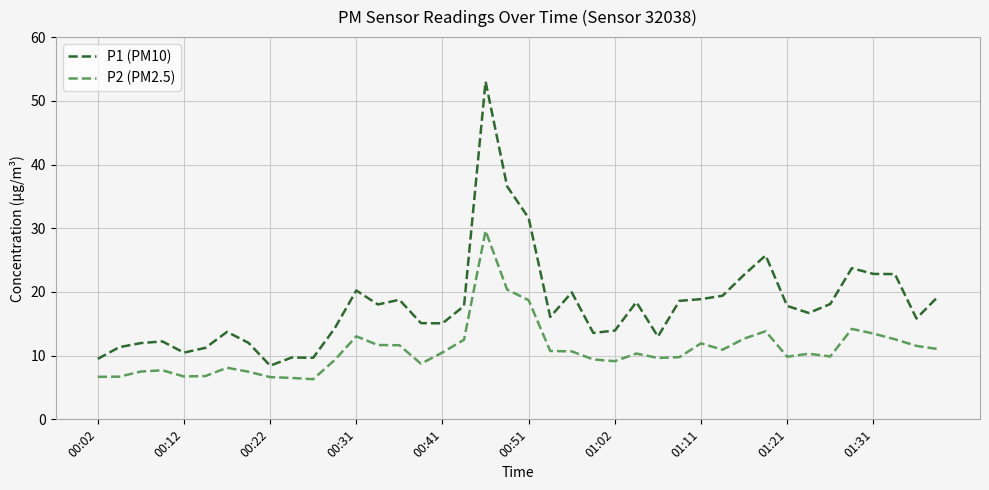

True or false: P1 (PM10) and P2 (PM2.5) cross at least once.

False